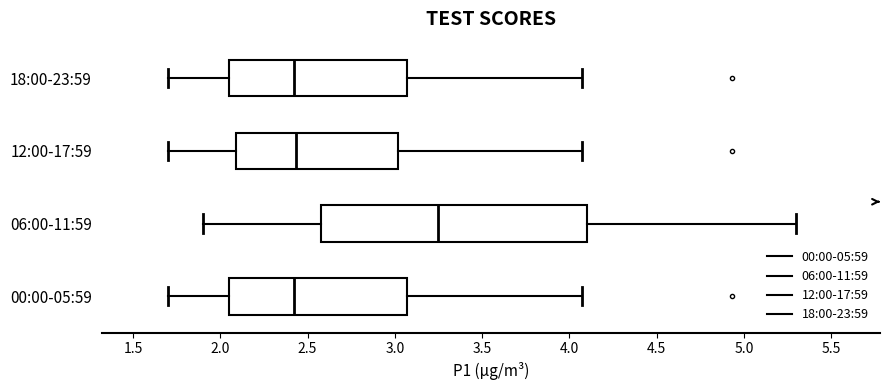

Reading bottom to top, transcribe this box plot: for each box, give where its median line is, the range the box spans, and where its two whiskers end, as read against the x-axis. The values are not printed on the chart, so give them approximately, as read against the axis.

00:00-05:59: median 2.40, box 2.05 to 3.05, whiskers 1.70 to 4.05
06:00-11:59: median 3.25, box 2.60 to 4.10, whiskers 1.90 to 5.30
12:00-17:59: median 2.45, box 2.10 to 3.00, whiskers 1.70 to 4.05
18:00-23:59: median 2.40, box 2.05 to 3.05, whiskers 1.70 to 4.05